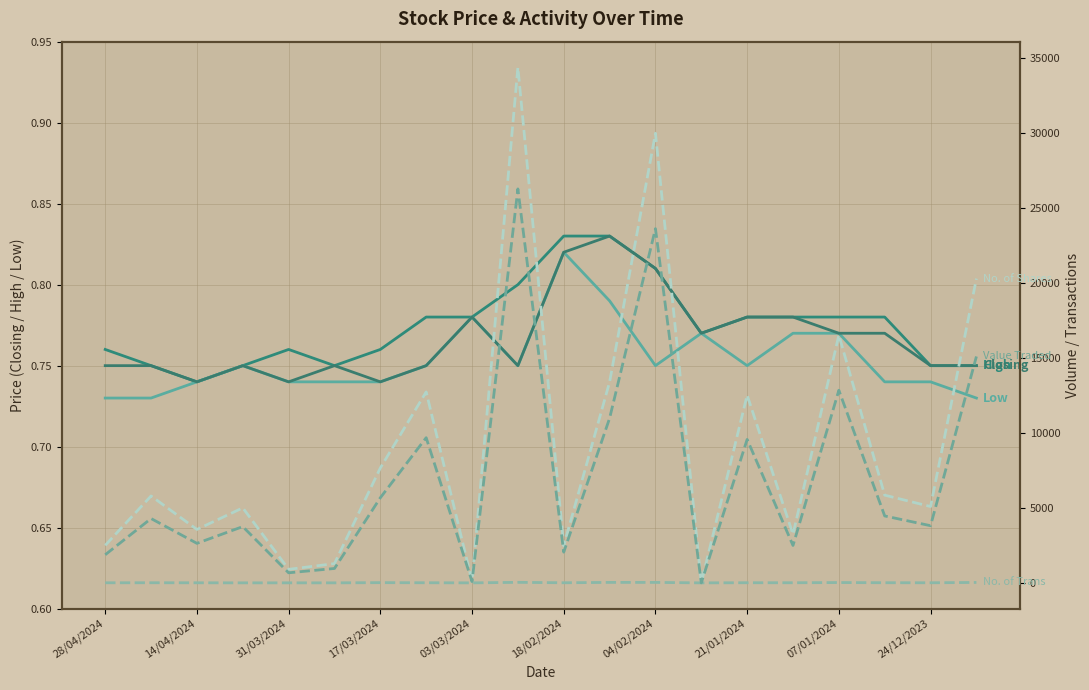

At which label does No. of Trans reach its minimum?

03/03/2024